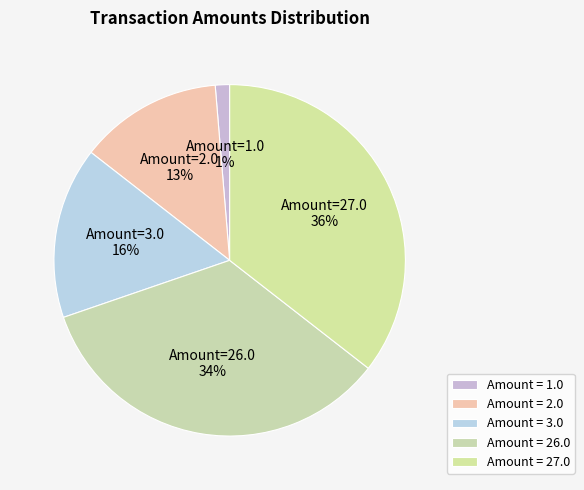

Does any single category account for the majority?

No